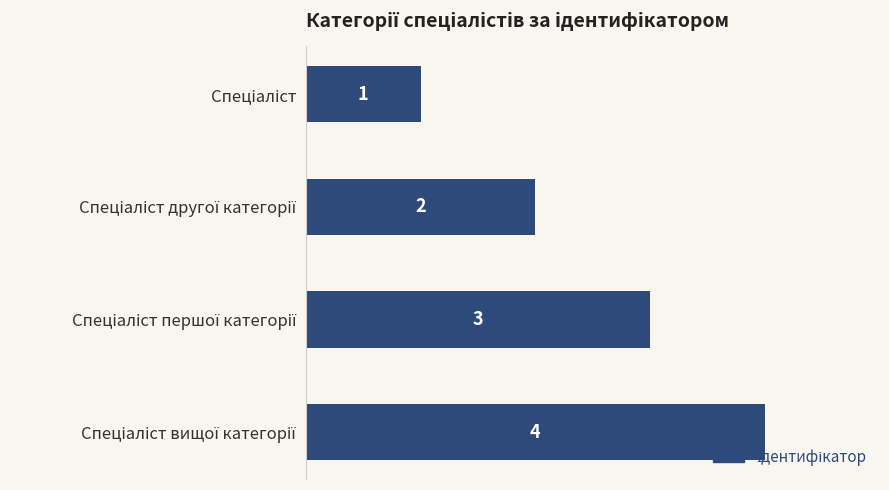

What is the difference between the maximum and minimum values?

3